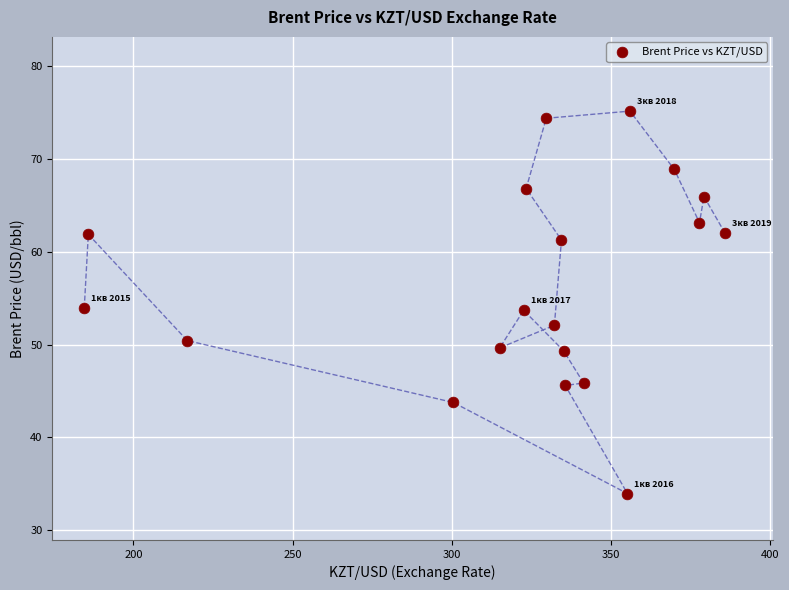

What is the range of X values (max minus min)?

201.2